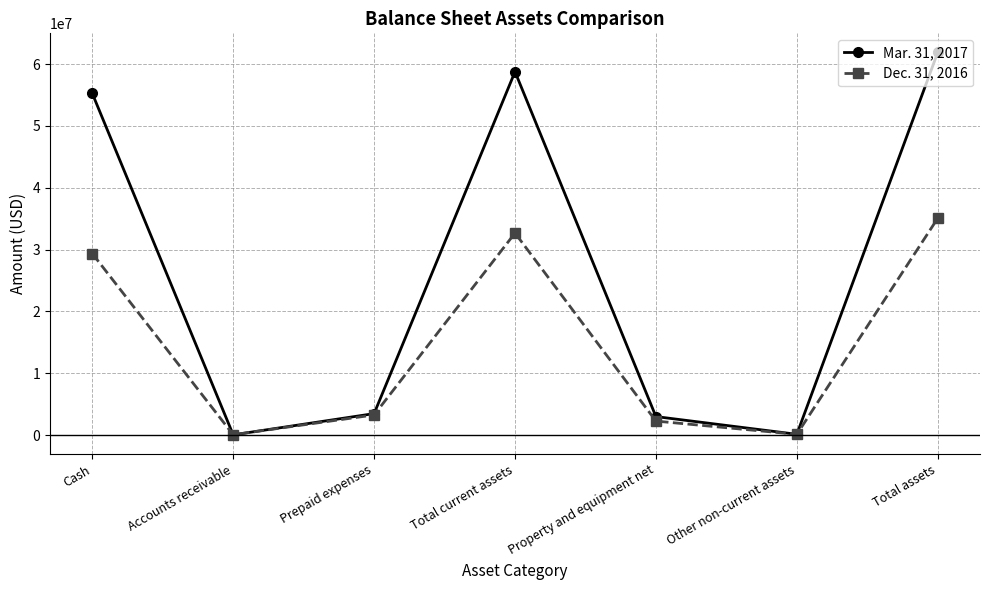

Where is Mar. 31, 2017 nearest to the value 30957097?

Cash